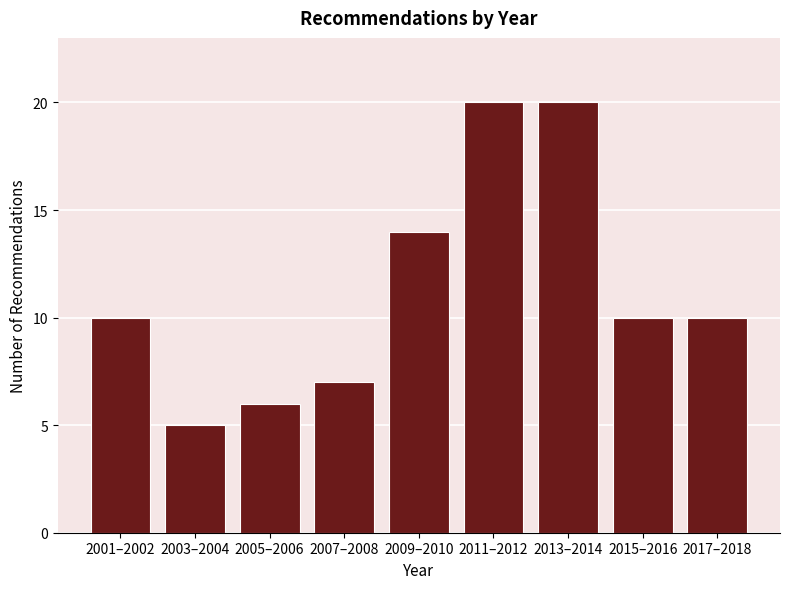

Reading left to right, extract all data points from this chart.

2001–2002=10	2003–2004=5	2005–2006=6	2007–2008=7	2009–2010=14	2011–2012=20	2013–2014=20	2015–2016=10	2017–2018=10